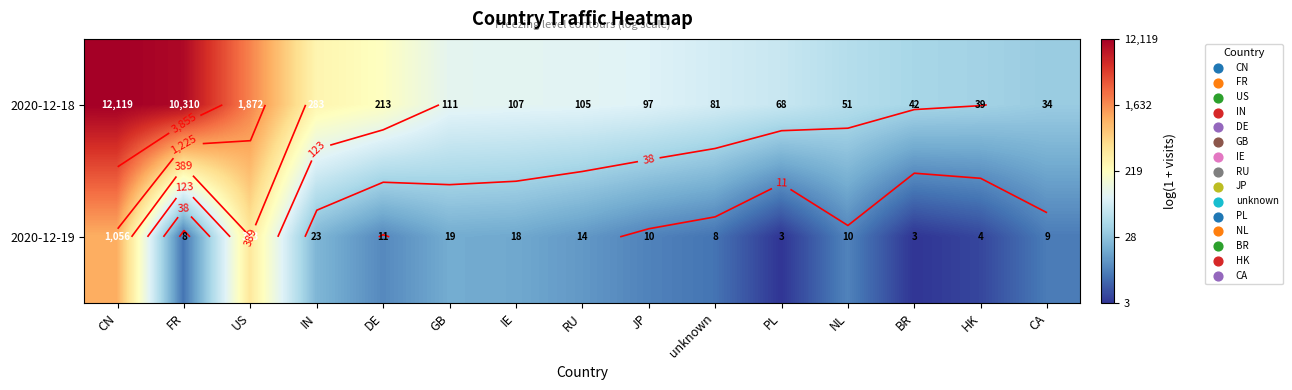

True or false: 2020-12-18 has a value of 3.4 at DE.

False